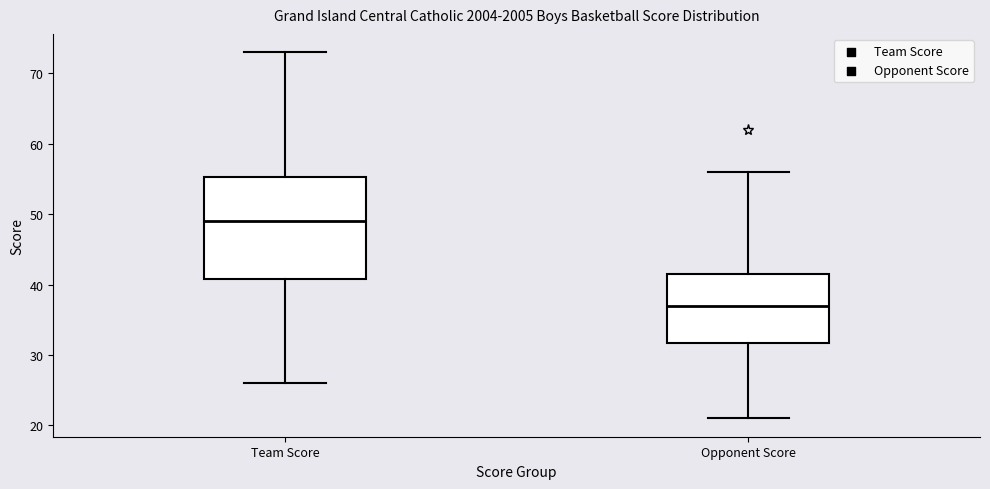

Reading left to right, transcribe this box plot: for each box, give where its median line is, the range the box spans, and where its two whiskers end, as read against the y-axis. The values are not printed on the chart, so give them approximately, as read against the axis.

Team Score: median 49, box 41 to 55, whiskers 26 to 73
Opponent Score: median 37, box 32 to 42, whiskers 21 to 56